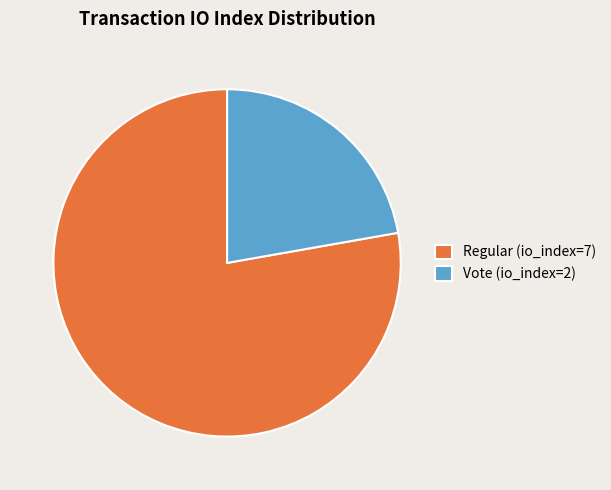

How many segments does this pie chart have?

2